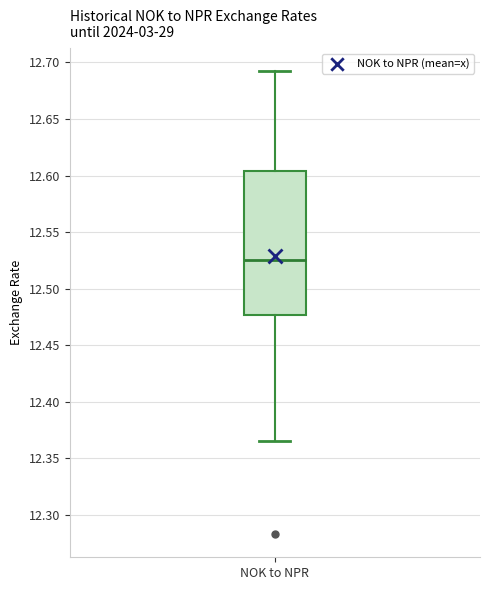

Transcribe this box plot: give where the median line is, the range the box spans, and where the two whiskers end, as read against the y-axis. The values are not printed on the chart, so give them approximately, as read against the axis.

median 12.525, box 12.475 to 12.605, whiskers 12.365 to 12.690